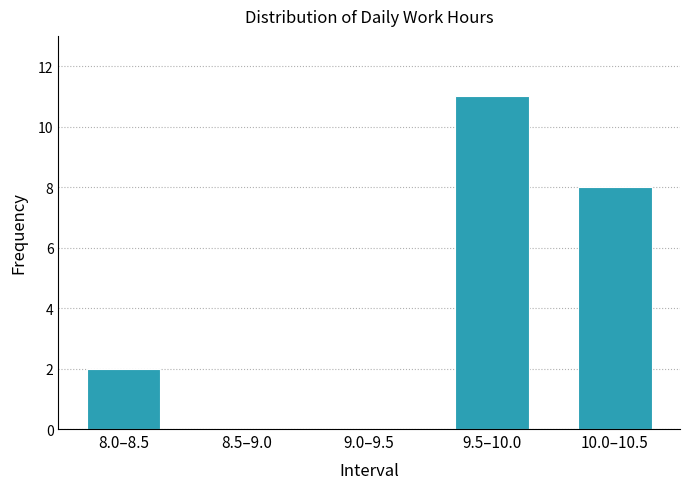

Reading right to left, extract all data points from this chart.

10.0–10.5=8	9.5–10.0=11	9.0–9.5=0	8.5–9.0=0	8.0–8.5=2